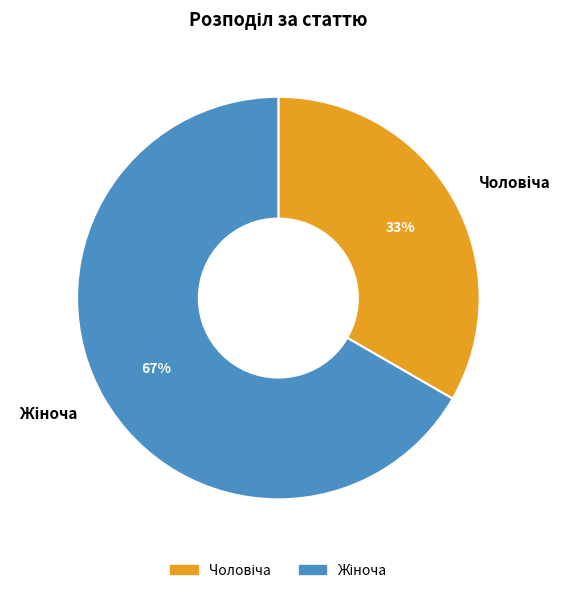

To the nearest percent, what is the average slice percentage?

50%